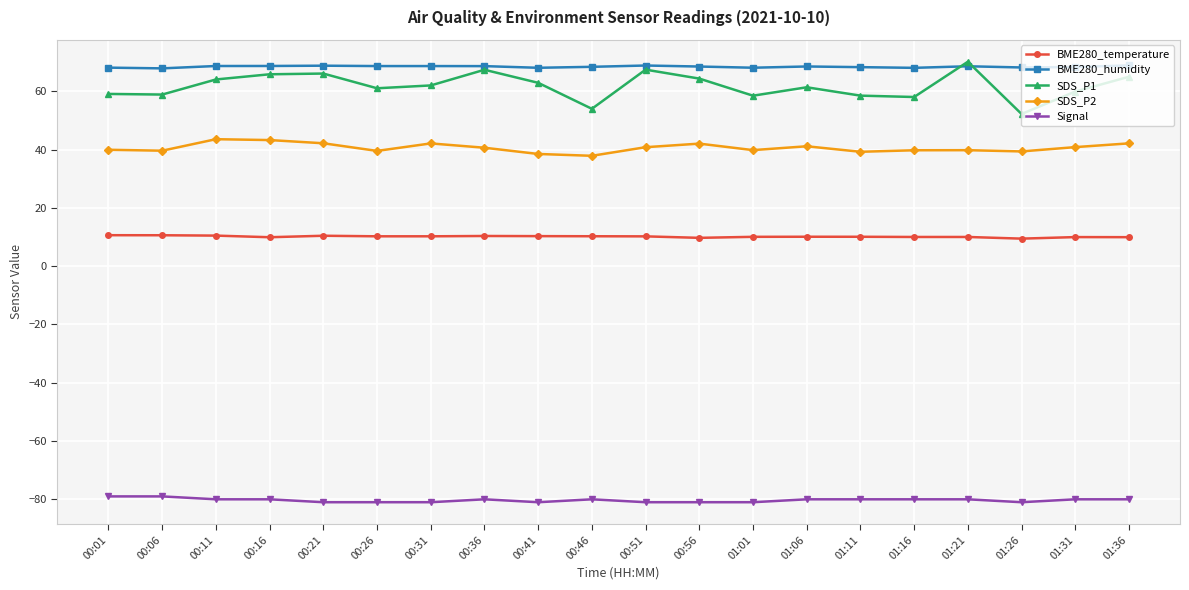

True or false: Signal has more than 0 interior local peaks.

True